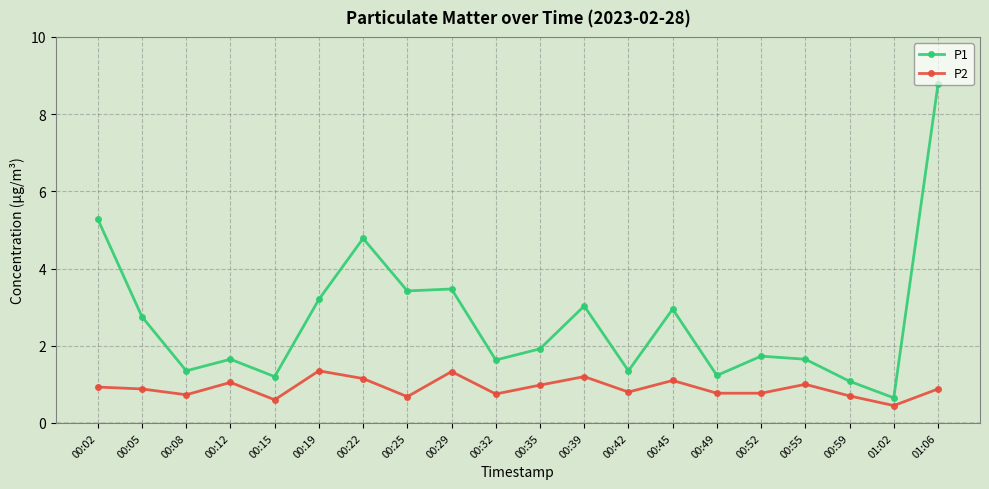

What is the difference between the highest and lowest values at 01:06?

7.9